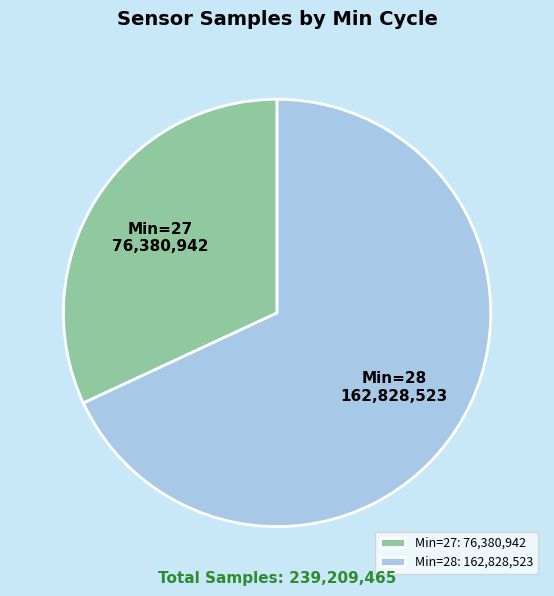

Between Min=28: 162,828,523 and Min=27: 76,380,942, which is larger?

Min=28: 162,828,523